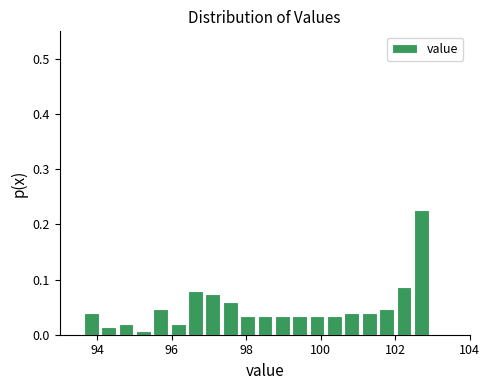

Around what value on the x-axis is the tallest bar? Give the approximate position of its centre, as read against the axis.

102.8